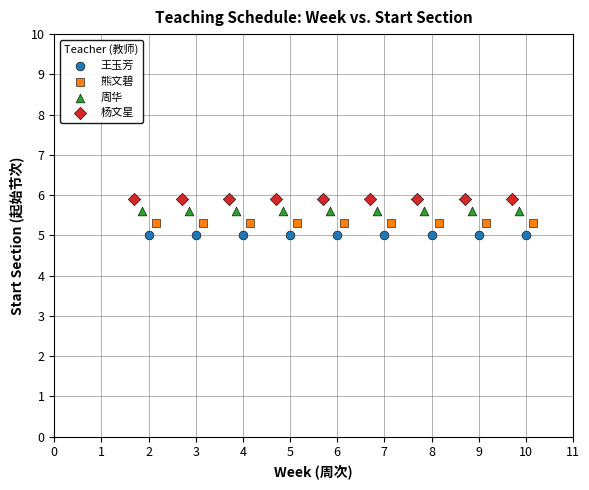

What are all the series names shown in the legend?

王玉芳, 熊文碧, 周华, 杨文星